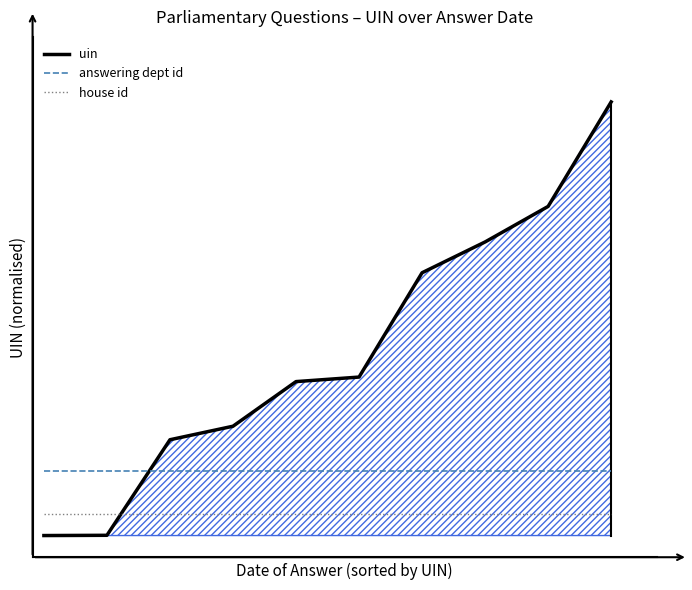

What are all the series names shown in the legend?

uin, answering dept id, house id